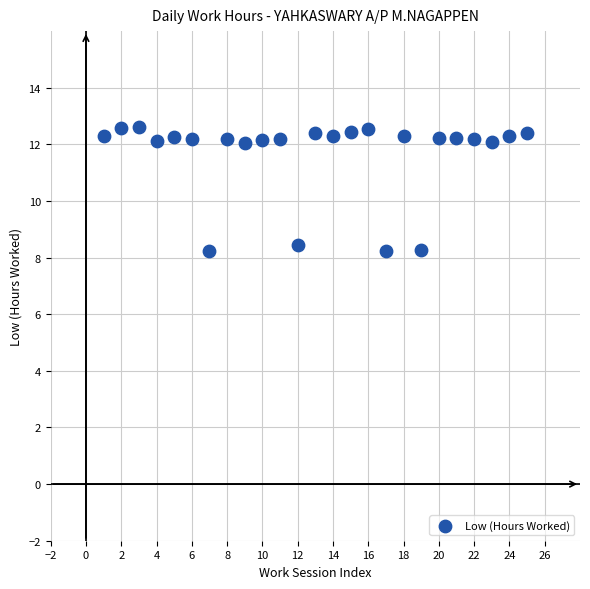

What is the range of X values (max minus min)?

24.0